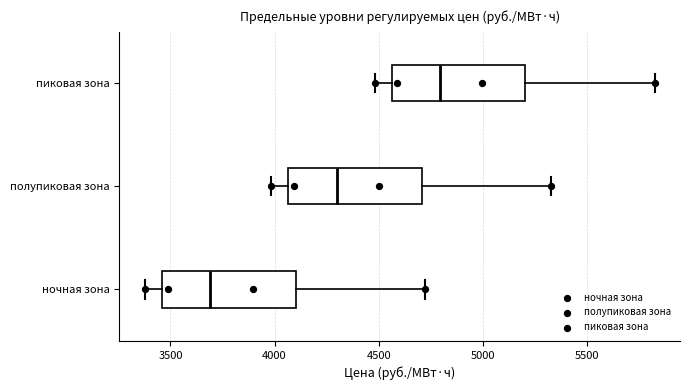

Which box's median line is the furthest to the left?

ночная зона